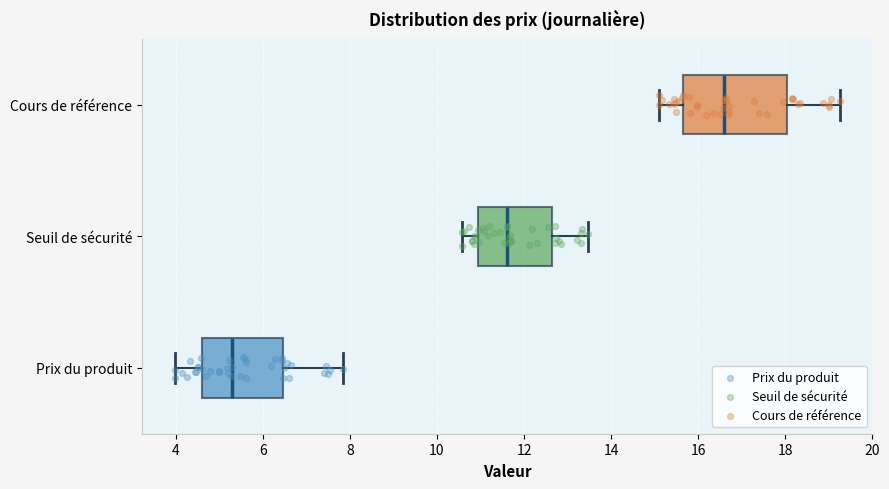

Reading bottom to top, transcribe this box plot: for each box, give where its median line is, the range the box spans, and where its two whiskers end, as read against the x-axis. The values are not printed on the chart, so give them approximately, as read against the axis.

Prix du produit: median 5.4, box 4.6 to 6.4, whiskers 4.0 to 7.8
Seuil de sécurité: median 11.6, box 11.0 to 12.6, whiskers 10.6 to 13.4
Cours de référence: median 16.6, box 15.6 to 18.0, whiskers 15.2 to 19.2